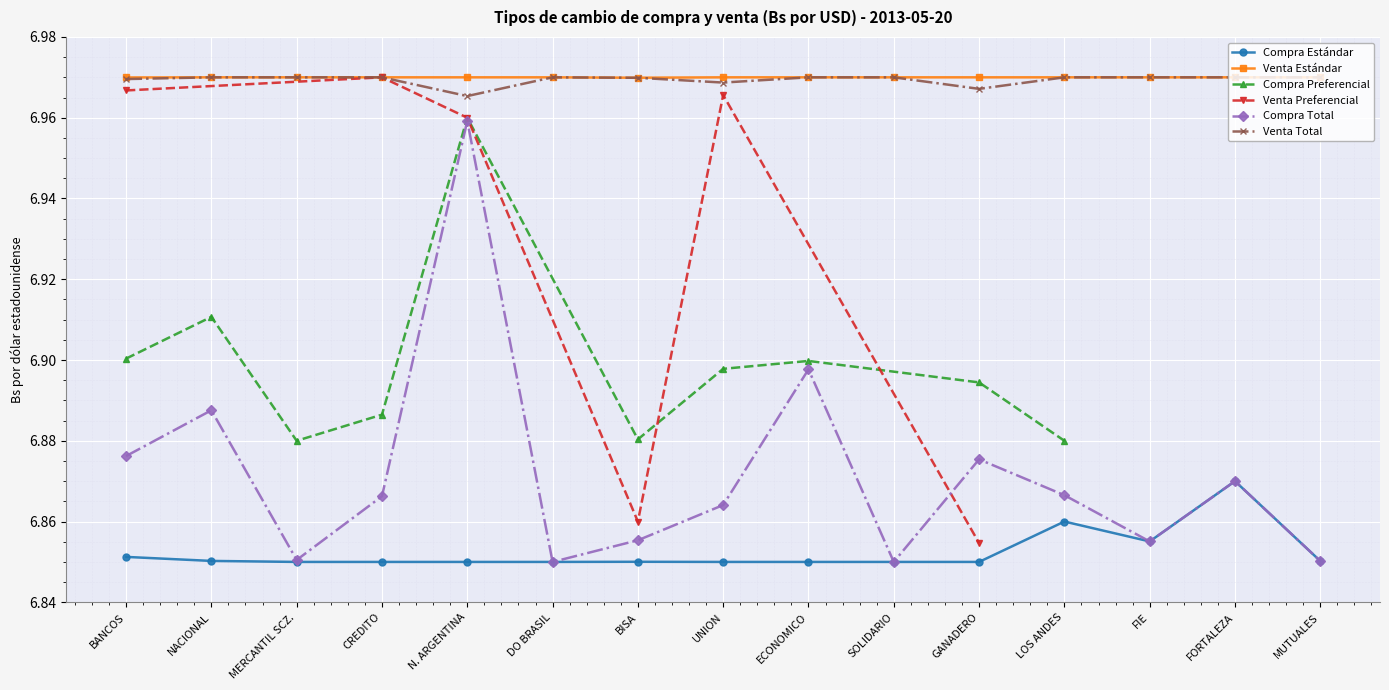

Does the chart display data point markers on the line(s)?

Yes